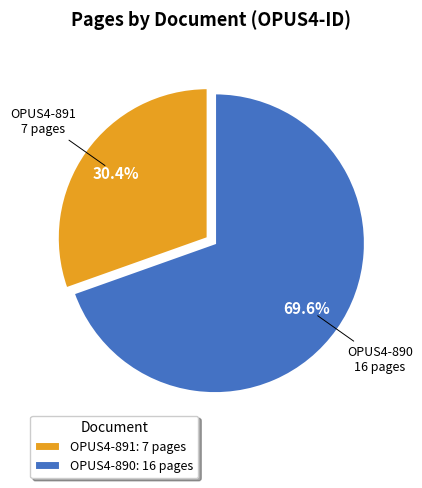

Which slice is the smallest?

OPUS4-891: 7 pages